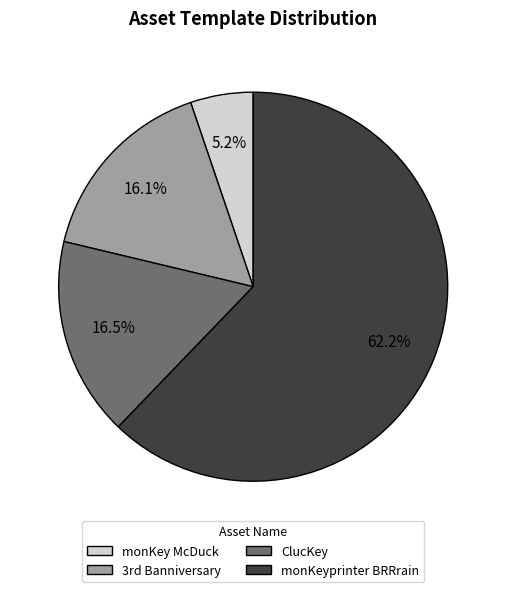

To the nearest percent, what is the difference between the largest and smallest slice percentages?

57%